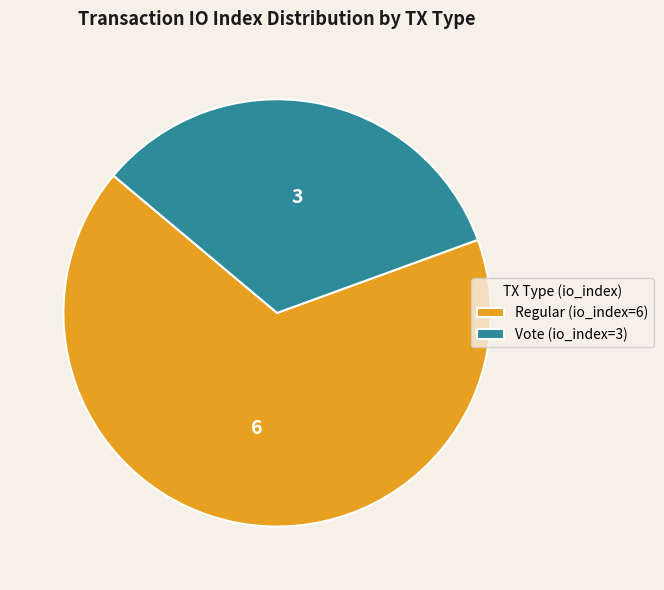

What is the ratio of the value at Regular (io_index=6) to the value at Vote (io_index=3)?

2.0